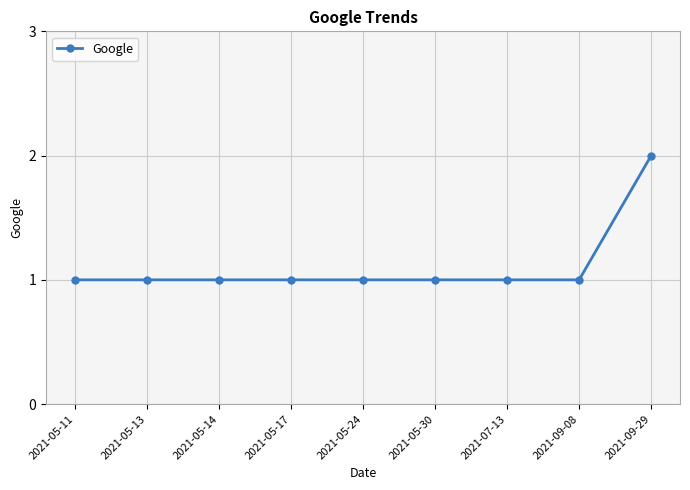

What is the maximum value shown in the chart?

2